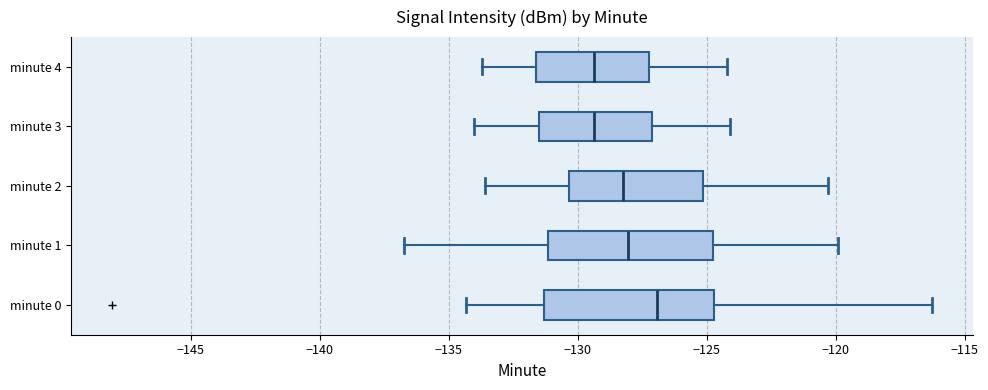

Reading bottom to top, transcribe this box plot: for each box, give where its median line is, the range the box spans, and where its two whiskers end, as read against the x-axis. The values are not printed on the chart, so give them approximately, as read against the axis.

minute 0: median -127.0, box -131.5 to -124.5, whiskers -134.5 to -116.5
minute 1: median -128.0, box -131.0 to -125.0, whiskers -136.5 to -120.0
minute 2: median -128.0, box -130.5 to -125.0, whiskers -133.5 to -120.5
minute 3: median -129.5, box -131.5 to -127.0, whiskers -134.0 to -124.0
minute 4: median -129.5, box -131.5 to -127.0, whiskers -133.5 to -124.0